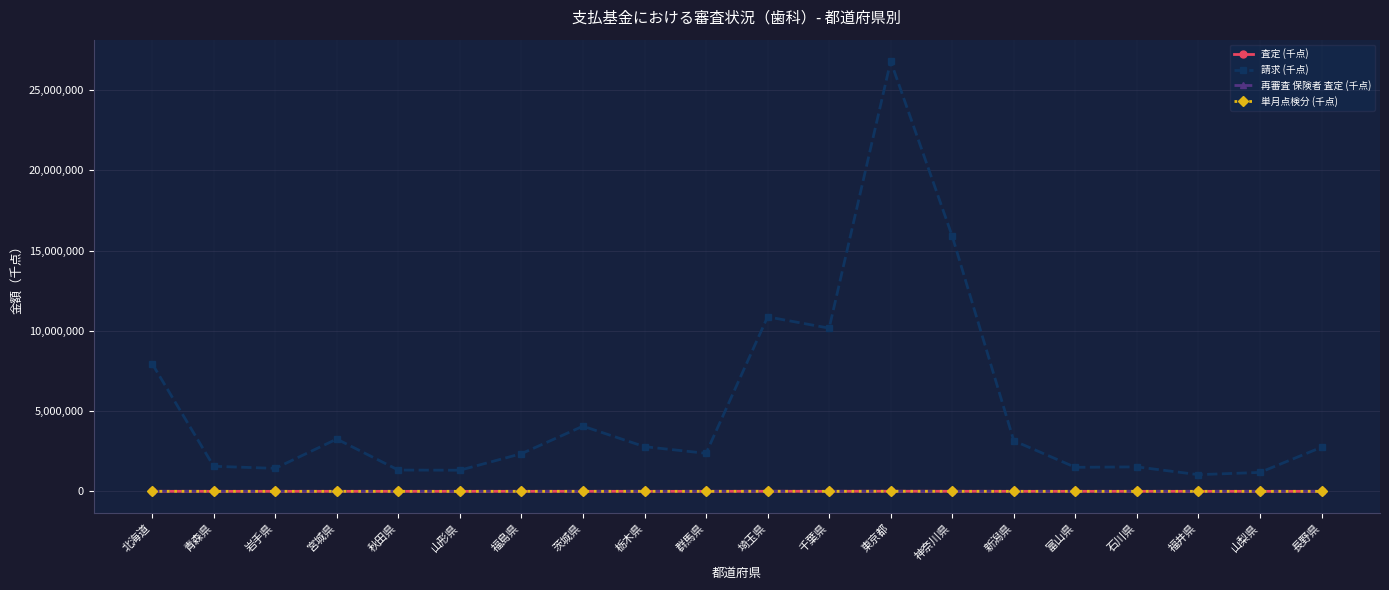

What is the minimum value shown in the chart?

14.8